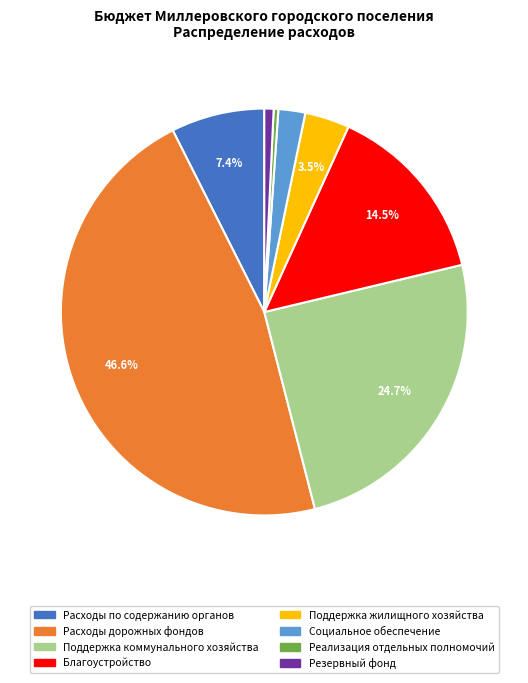

Is there any slice that represents more than half of the pie?

No